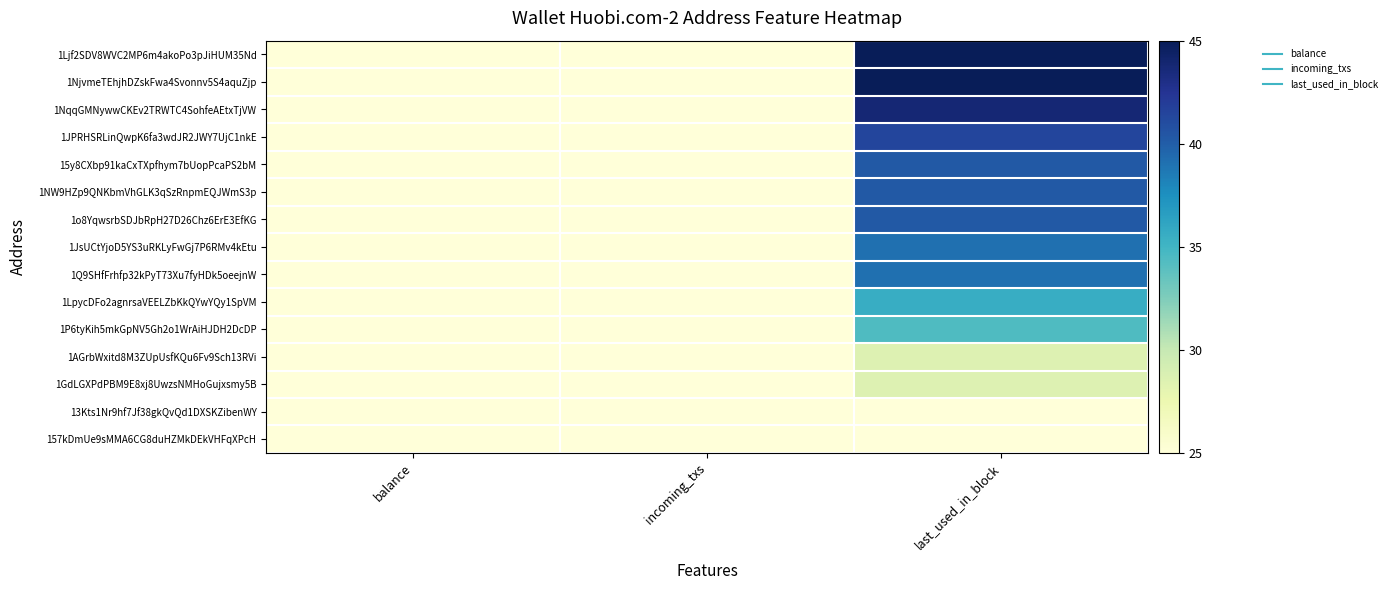

At how many categories does at least one series exceed 40?

1